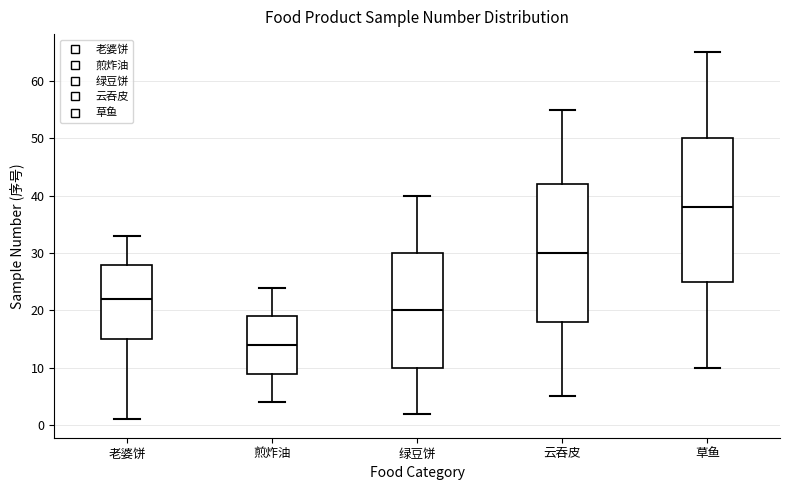

Reading left to right, read every box against the y-axis: the position of its median line, the range the box covers, and the ends of its whiskers. The values are not printed on the chart, so give them approximately, as read against the axis.

老婆饼: median 22, box 15 to 28, whiskers 1 to 33
煎炸油: median 14, box 9 to 19, whiskers 4 to 24
绿豆饼: median 20, box 10 to 30, whiskers 2 to 40
云吞皮: median 30, box 18 to 42, whiskers 5 to 55
草鱼: median 38, box 25 to 50, whiskers 10 to 65